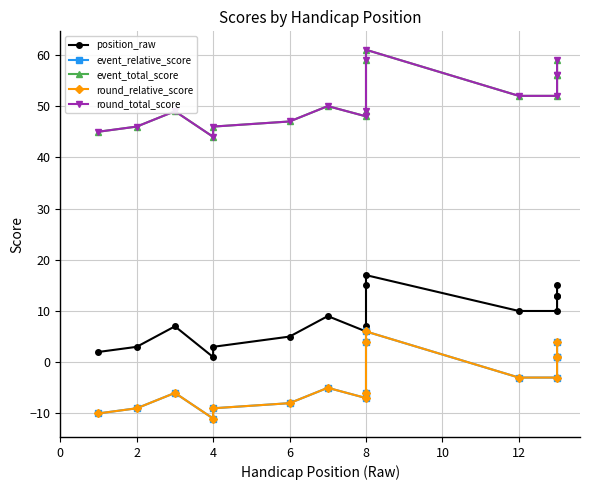

What is the difference between the maximum and minimum values in the event_relative_score series?

17